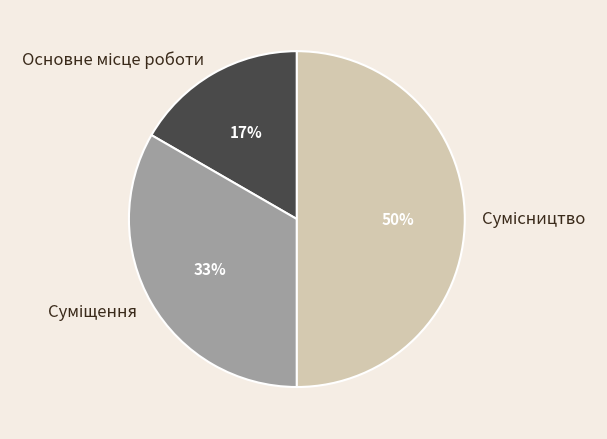

How many segments does this pie chart have?

3